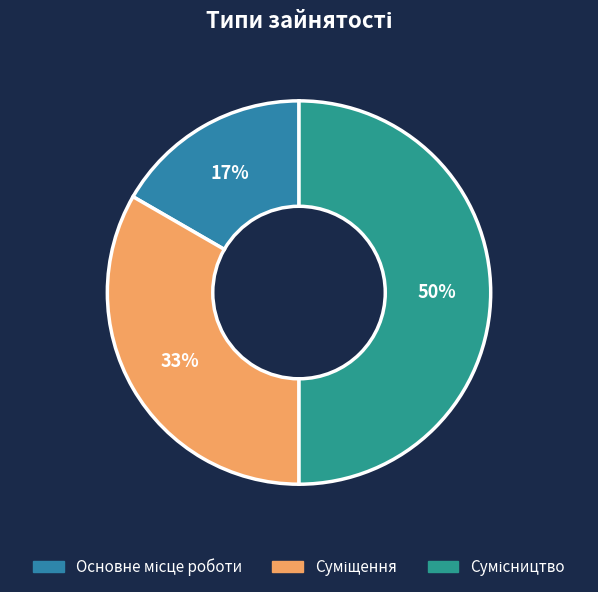

How many segments does this pie chart have?

3